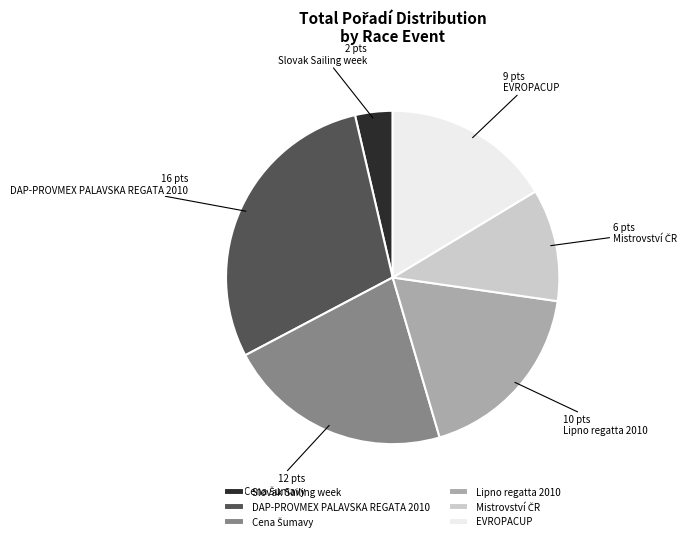

Which slice is the smallest?

Slovak Sailing week